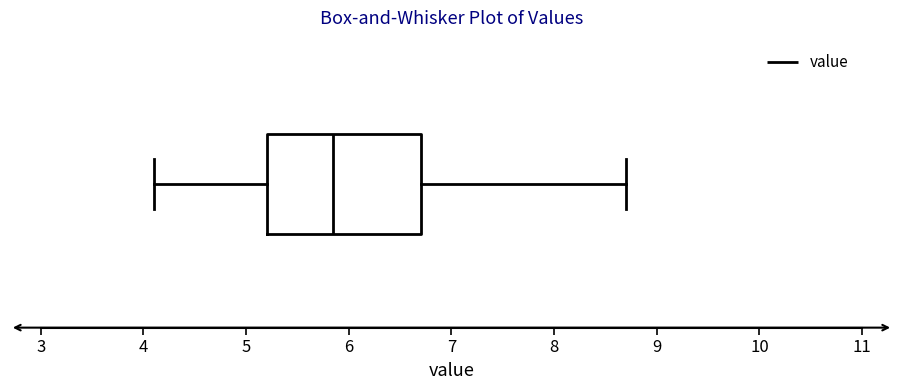

Transcribe this box plot: give where the median line is, the range the box spans, and where the two whiskers end, as read against the x-axis. The values are not printed on the chart, so give them approximately, as read against the axis.

median 5.9, box 5.2 to 6.7, whiskers 4.1 to 8.7